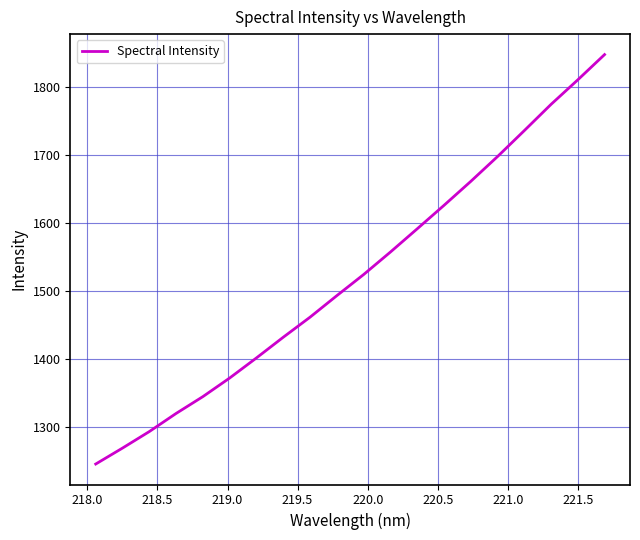

How many lines are shown in the chart?

1